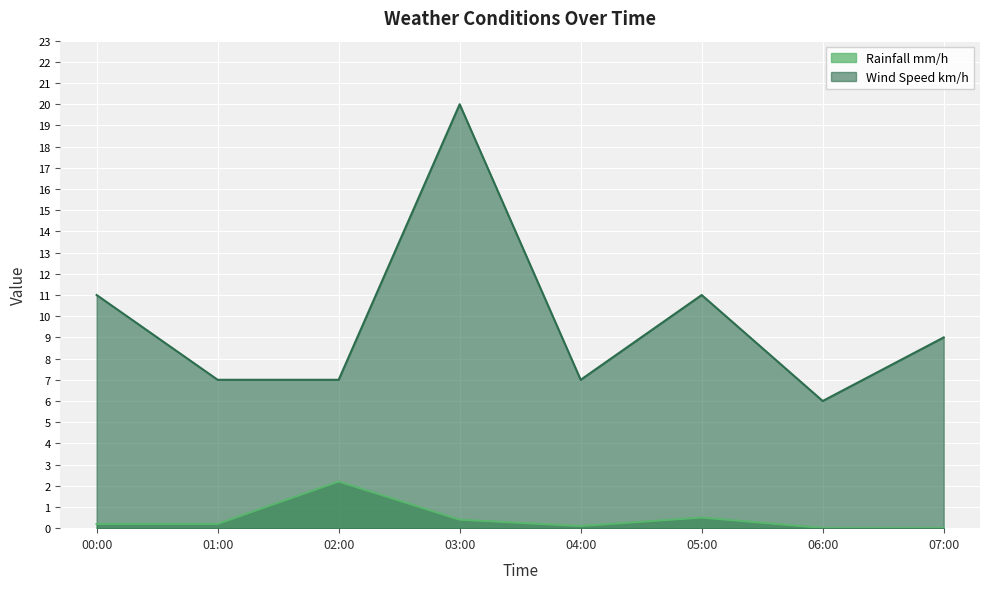

What is the spread (max minus min) of values at 01:00?

6.8